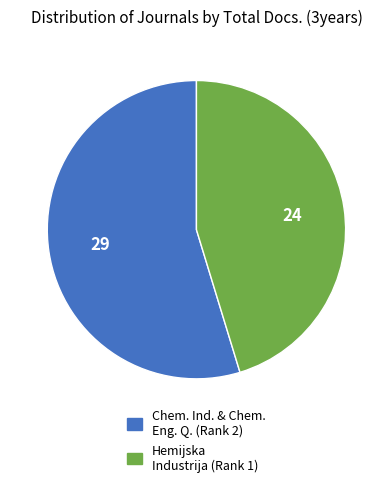

Is there a majority slice in this chart?

Yes